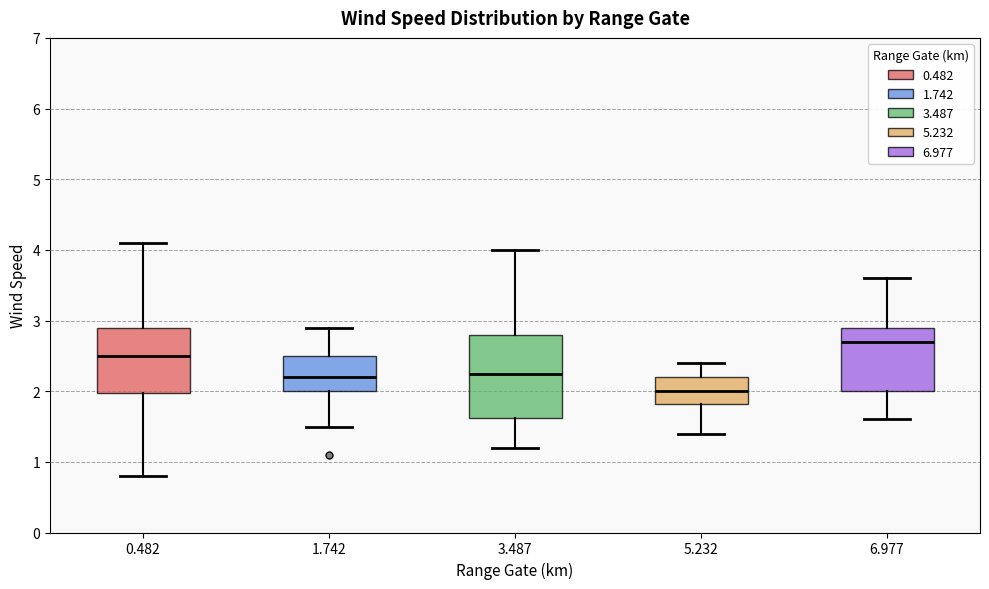

Where does the median line of the box at x = 6.977 sit on the y-axis? The values are not printed on the chart, so give them approximately, as read against the axis.

2.7